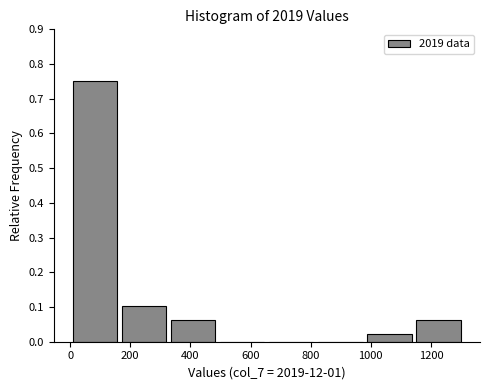

Reading left to right, list every bar in this chart as the range it spans on the x-axis followed by its height. Neither the bar edges nor the heights are printed on the chart, so give them approximately, as read against the axes.

20 to 180: 0.75
180 to 340: 0.10
340 to 500: 0.06
500 to 660: 0
660 to 820: 0
820 to 980: 0
980 to 1160: 0.02
1160 to 1320: 0.06